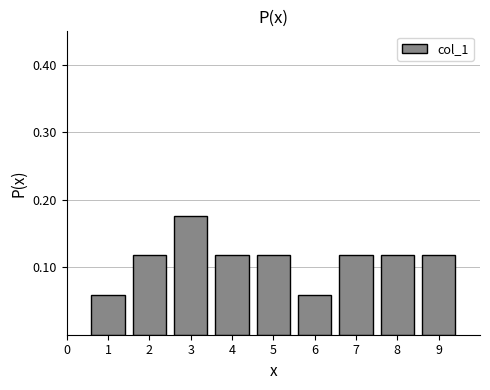

Which range on the x-axis has the tallest bar?

2.5 to 3.5